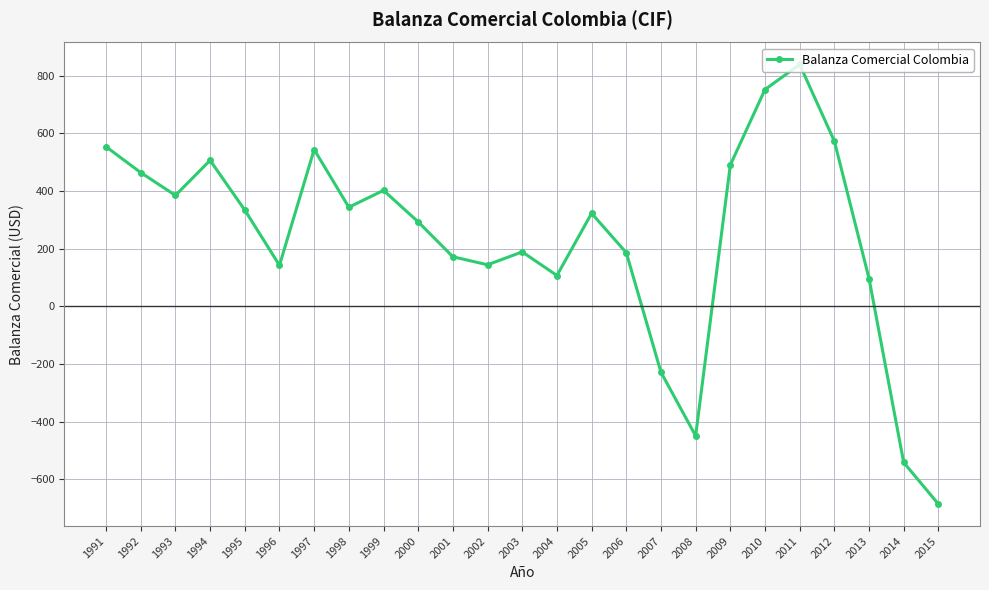

What is the sum of the values at 1993 and 2004?

491.4